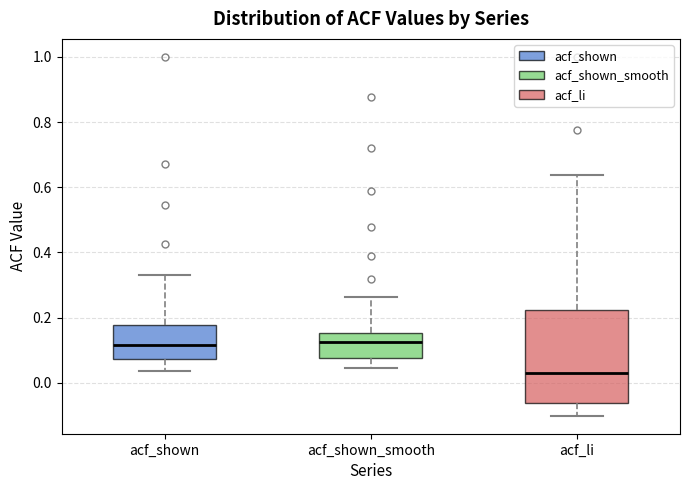

Which box is the tallest, from its lower edge to its upper edge?

acf_li